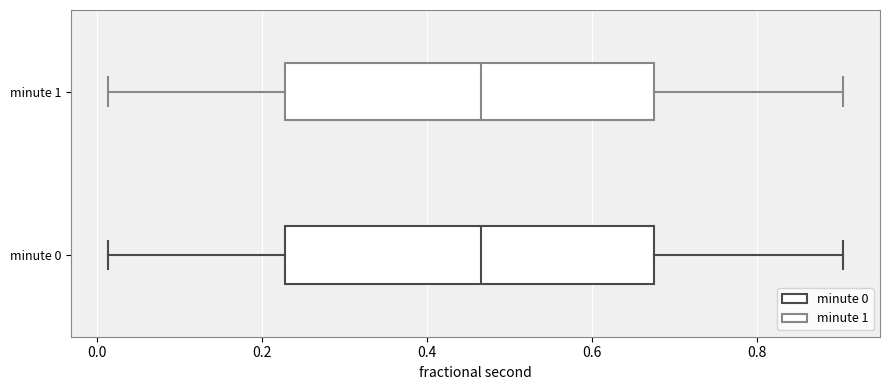

Where does the right whisker of the box for minute 0 end on the x-axis? The values are not printed on the chart, so give them approximately, as read against the axis.

0.90